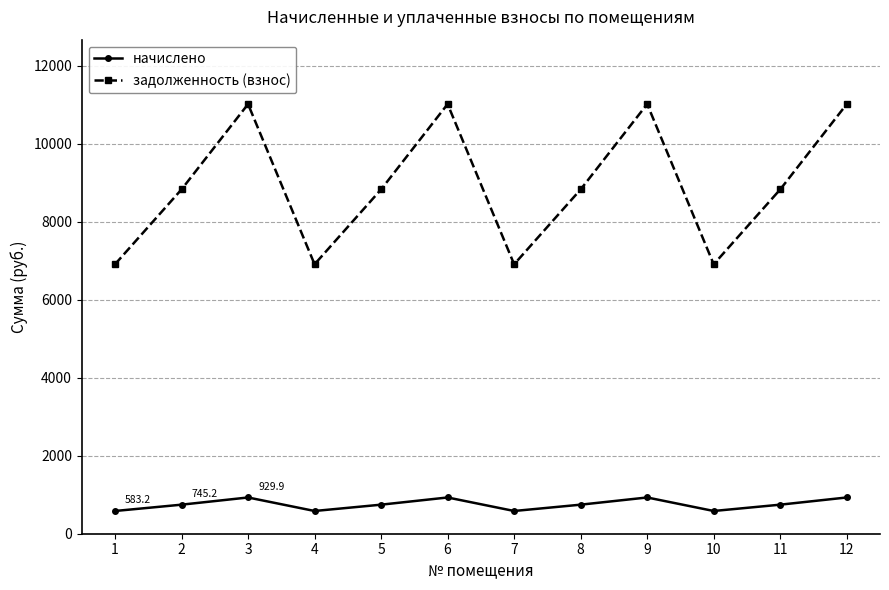

The value of задолженность (взнос) at 11 is 8832.0. True or false?

True